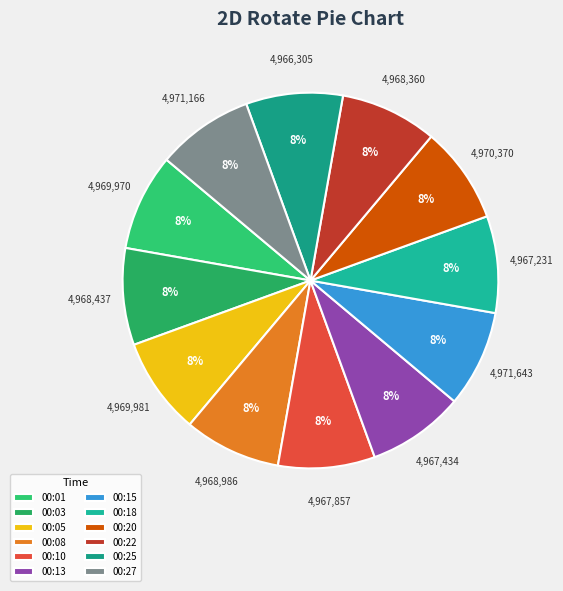

How many slices are in this pie chart?

12